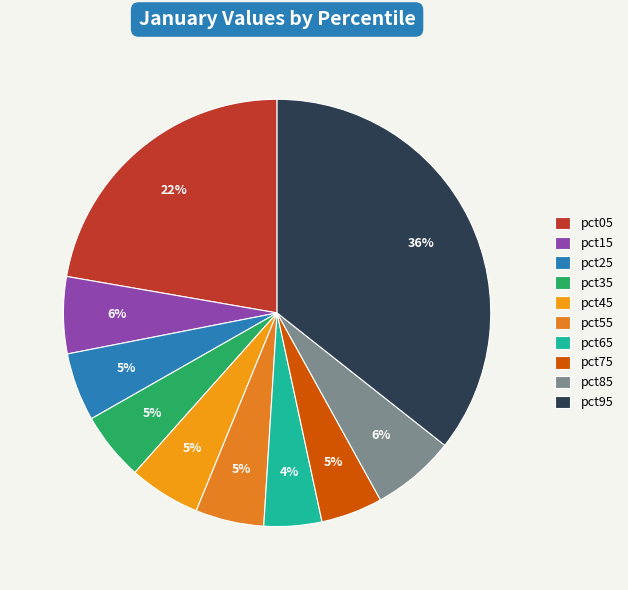

Is there any slice that represents more than half of the pie?

No